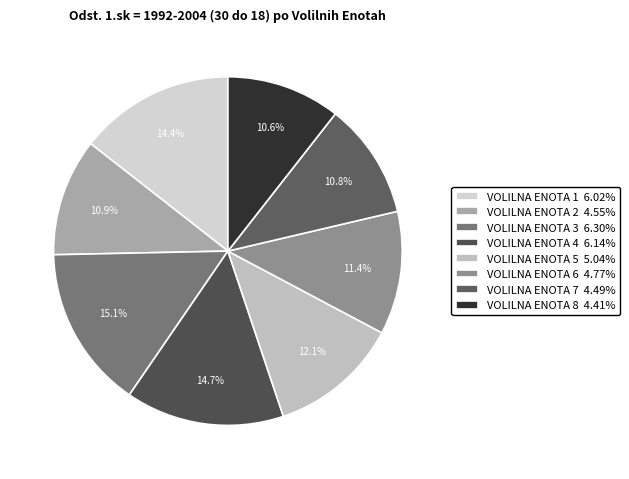

Does any single category account for the majority?

No